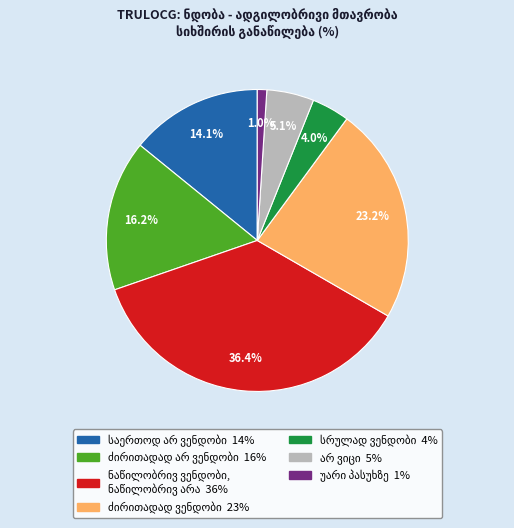

Is there a majority slice in this chart?

No